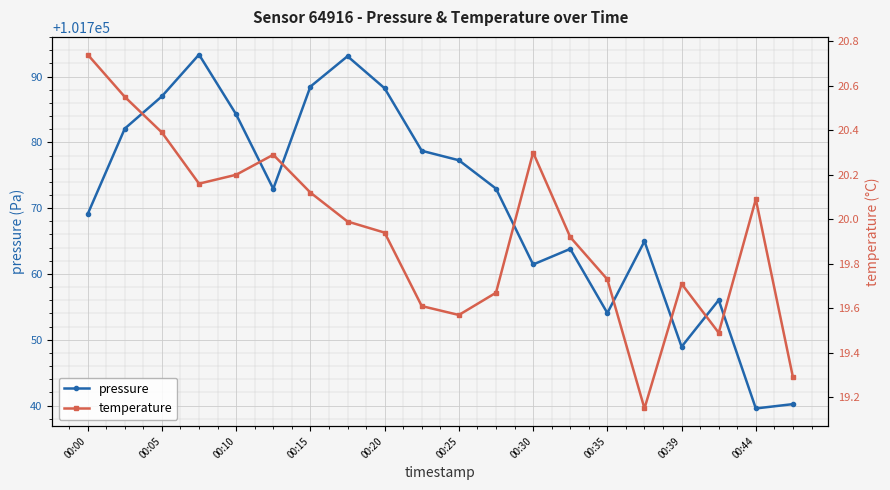

True or false: temperature has a value of 20.7 at 00:00.

True